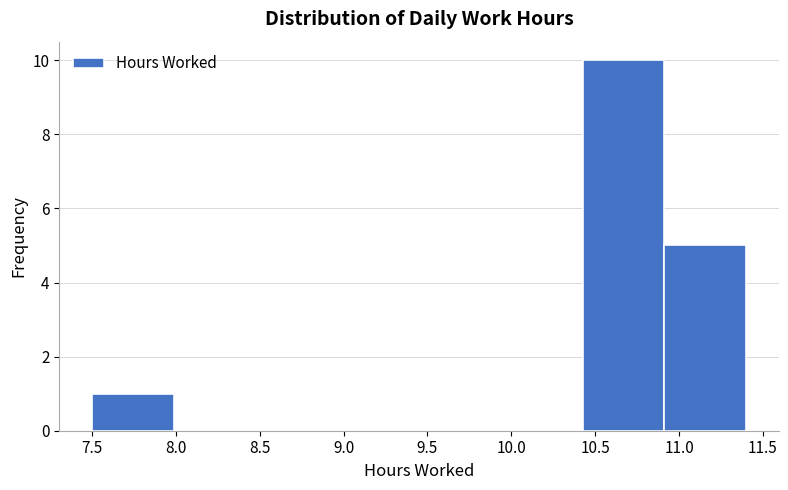

Reading left to right, transcribe this chart: for each bar, give the range it covers on the x-axis and its height. Neither the bar edges nor the heights are printed on the chart, so give them approximately, as read against the axes.

7.50 to 8.00: 1
8.00 to 8.50: 0
8.50 to 8.95: 0
8.95 to 9.45: 0
9.45 to 9.95: 0
9.95 to 10.45: 0
10.45 to 10.90: 10
10.90 to 11.40: 5